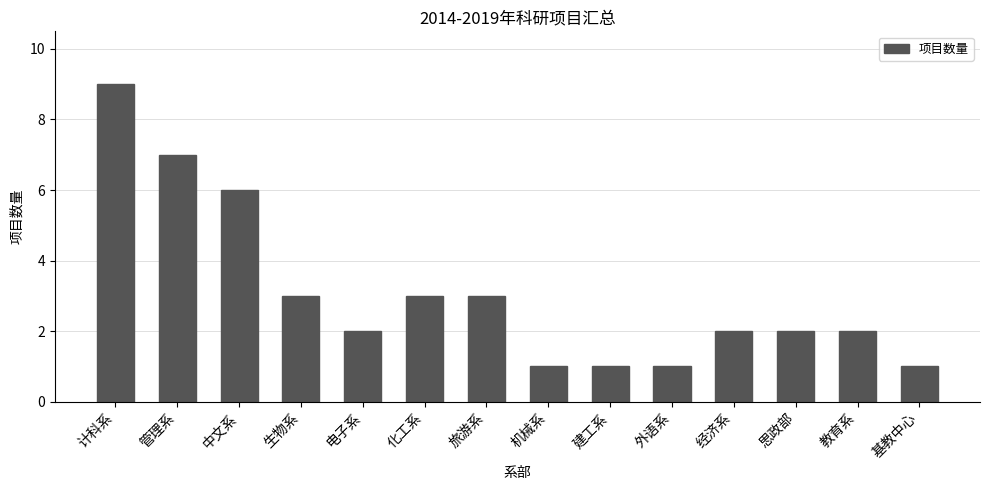

Reading left to right, extract all data points from this chart.

9	7	6	3	2	3	3	1	1	1	2	2	2	1